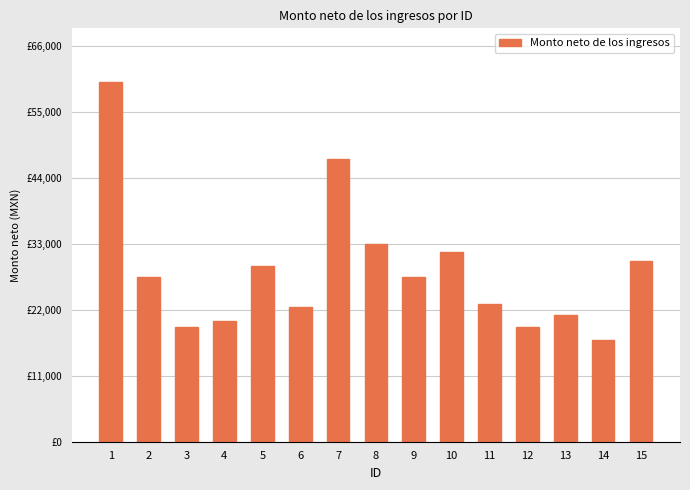

List the labels in order of value, smallest first.

14, 3, 12, 4, 13, 6, 11, 2, 9, 5, 15, 10, 8, 7, 1